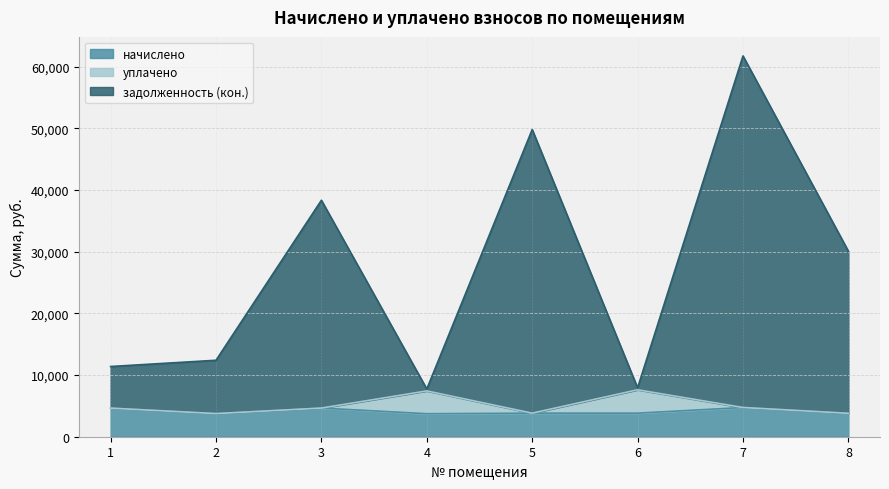

Between 7 and 4, which is larger?

7